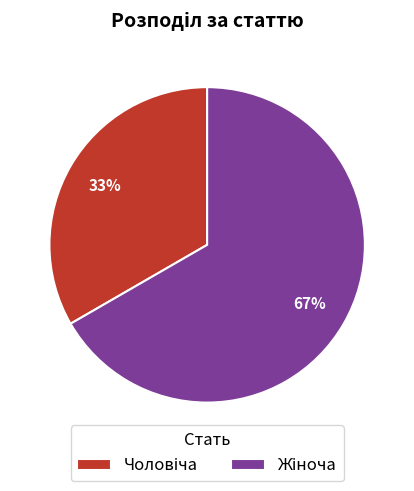

Is there a majority slice in this chart?

Yes